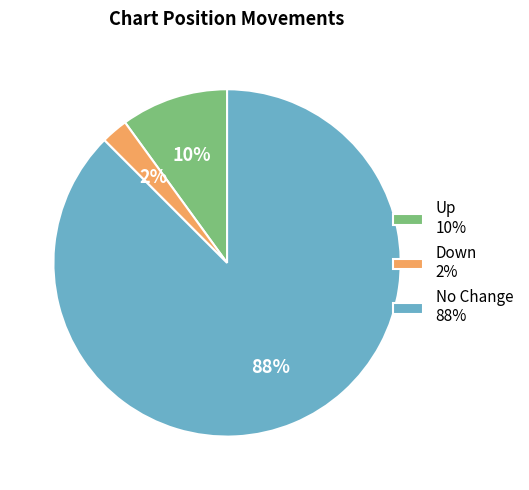

Is it true that Up 10% is 10% of the pie?

True